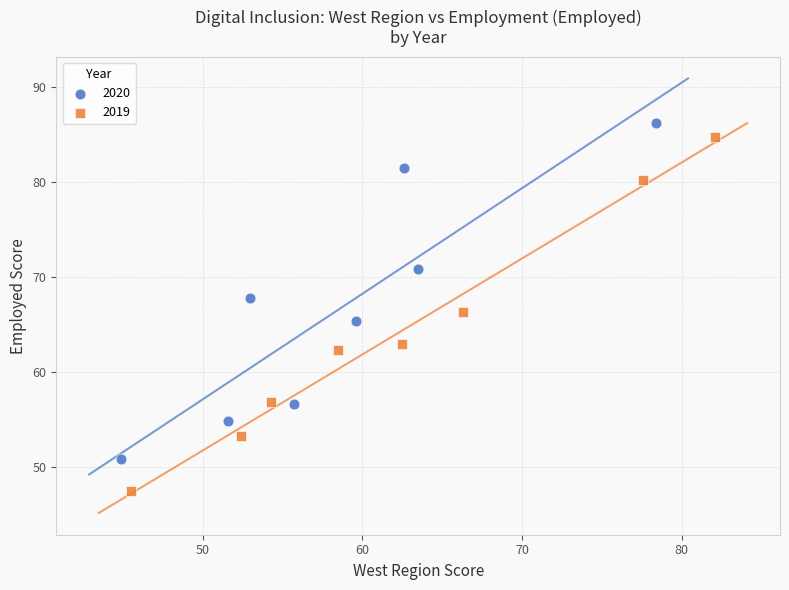

Which series contains the lowest Y value?

2019